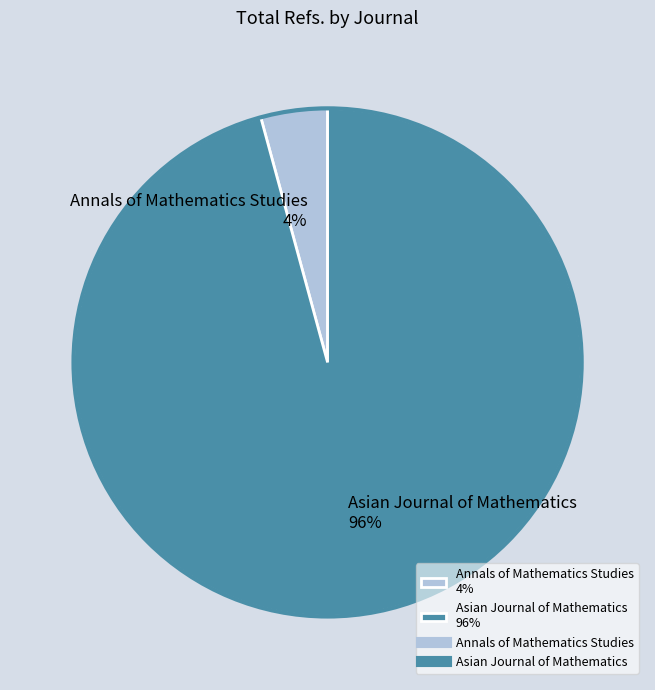

To the nearest percent, what percentage of the pie is Annals of Mathematics Studies?

4%